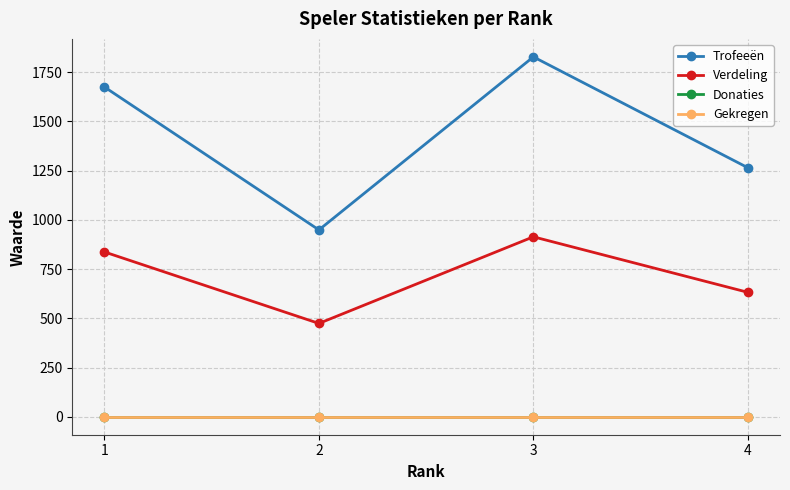

True or false: Trofeeën and Verdeling intersect in this chart.

False